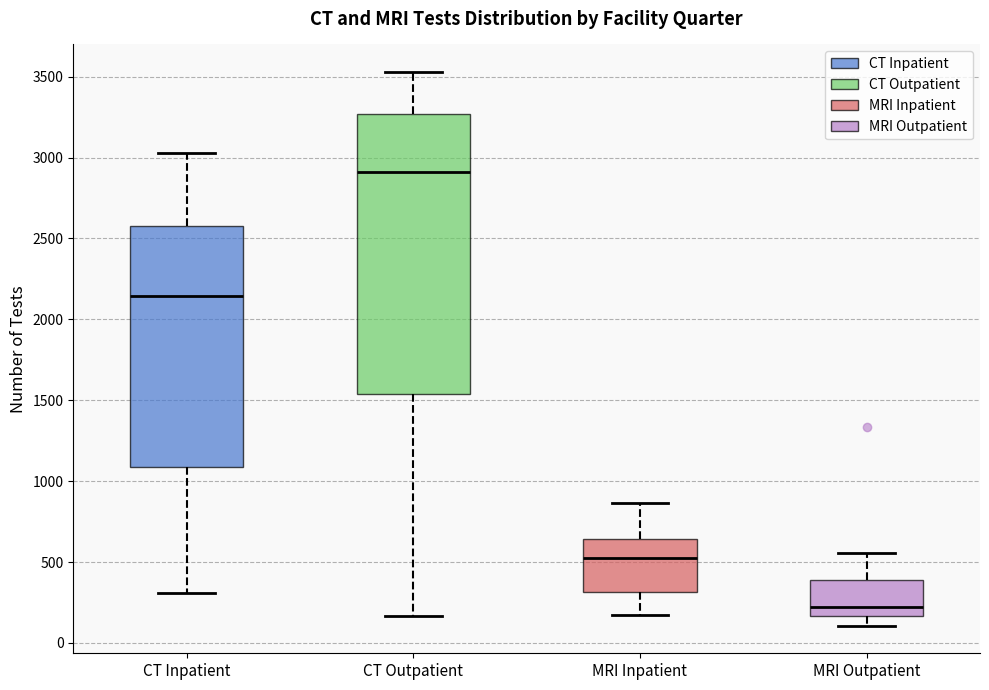

Comparing the boxes themselves (not the whiskers), which one is the tallest?

CT Outpatient